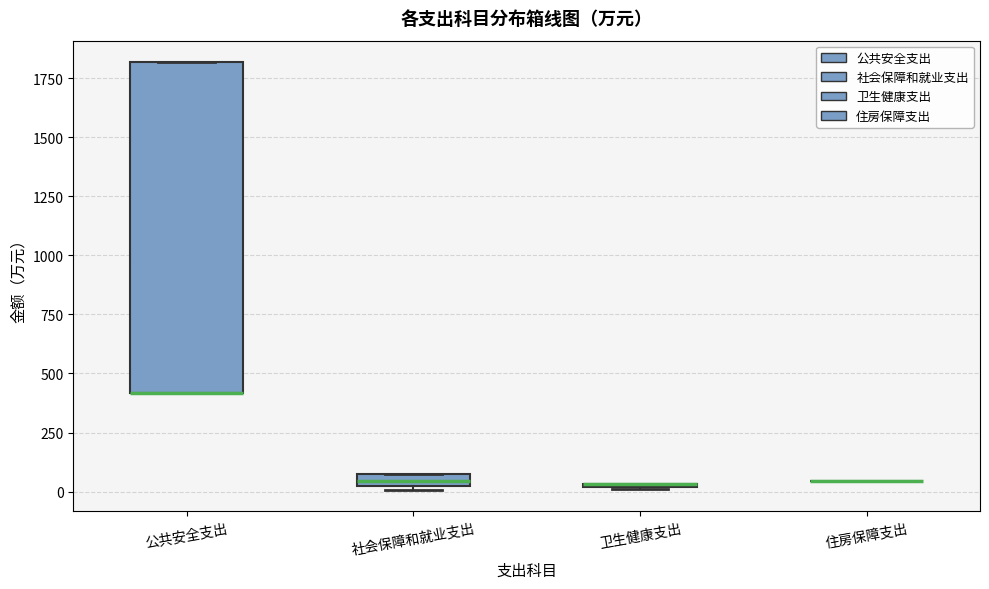

Where is the lower edge of the box for 社会保障和就业支出 on the y-axis? The values are not printed on the chart, so give them approximately, as read against the axis.

0